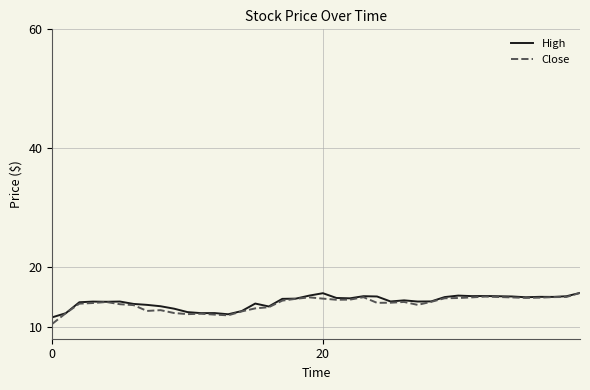

True or false: Close has more than 1 interior local peaks.

True